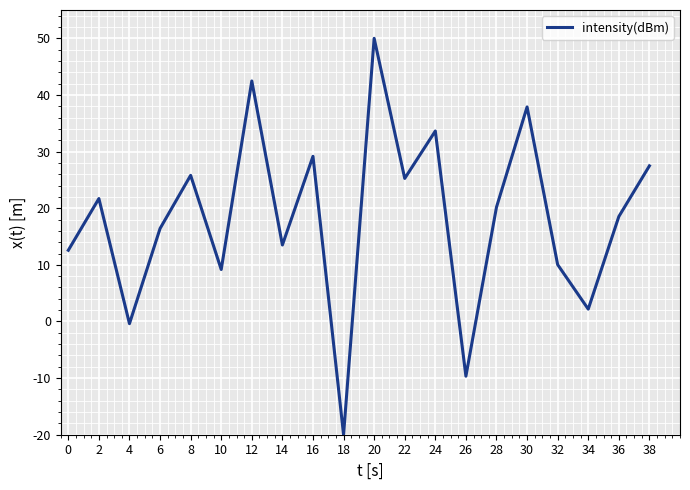

At which label does the data first exceed 20?

2